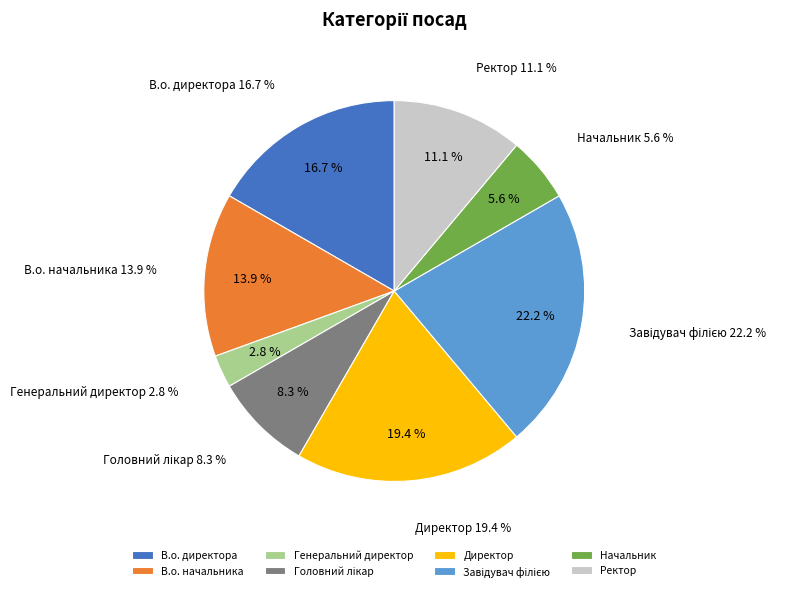

Rank the categories by value from highest to lowest.

Завідувач філією, Директор, В.о. директора, В.о. начальника, Ректор, Головний лікар, Начальник, Генеральний директор